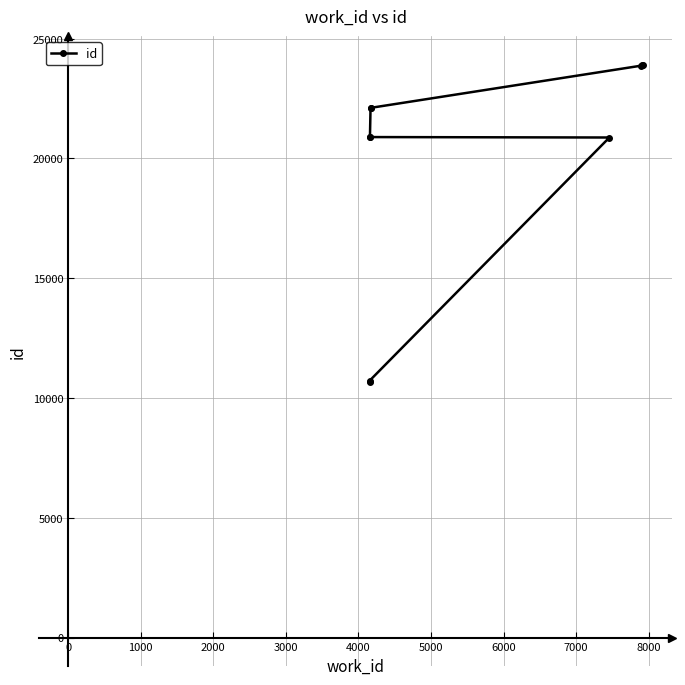

How many lines are shown in the chart?

1